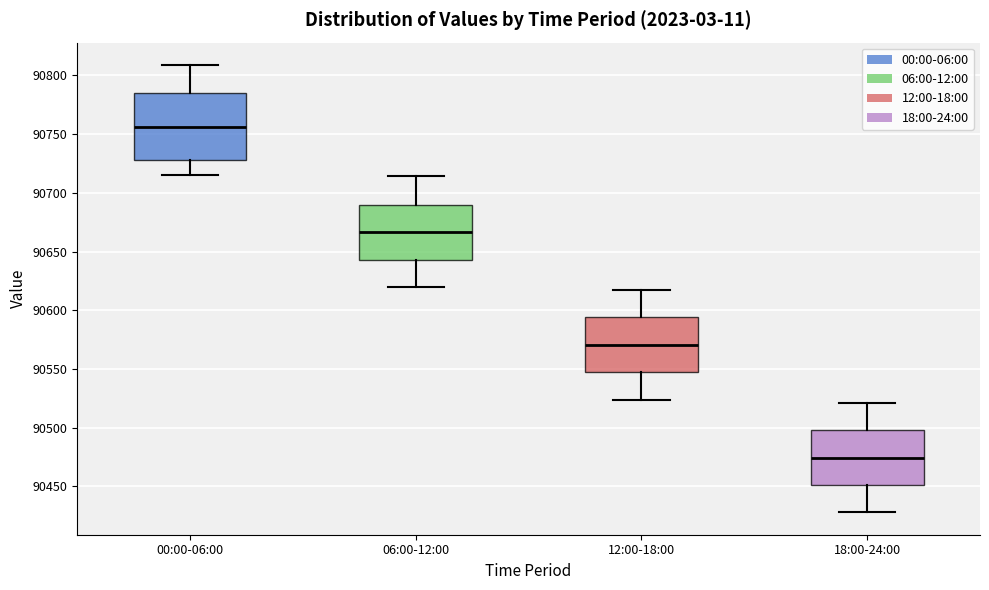

Which box's median line is the lowest?

18:00-24:00